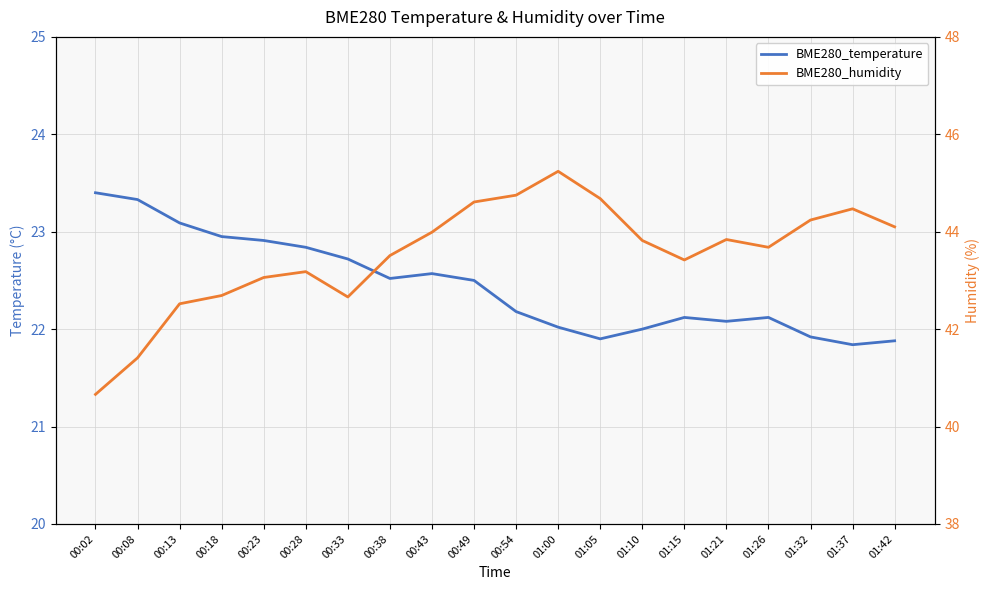

What is the difference between the BME280_humidity values at 00:54 and 00:23?

1.7